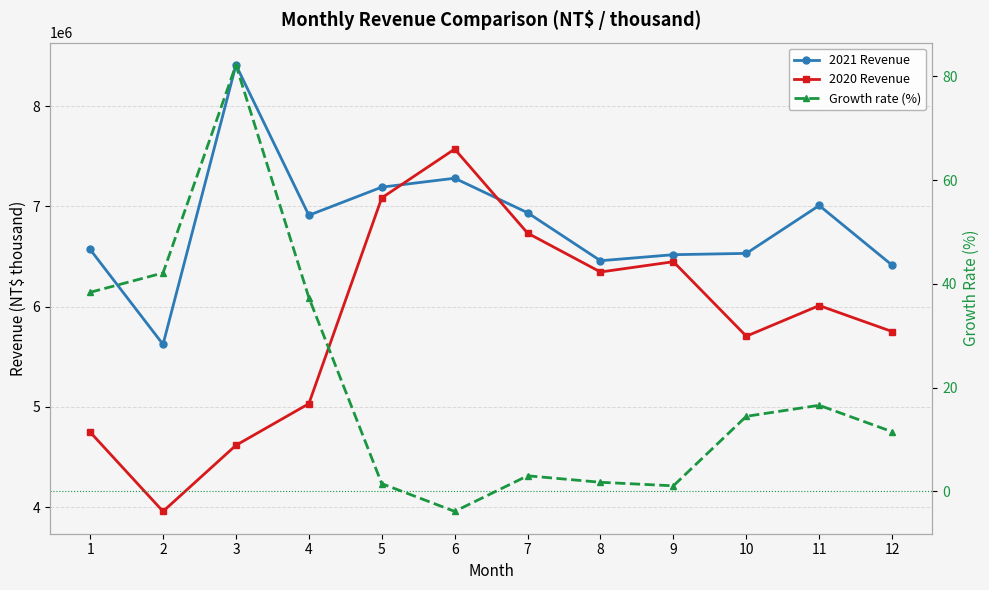

At how many categories does at least one series exceed 6763086?

6